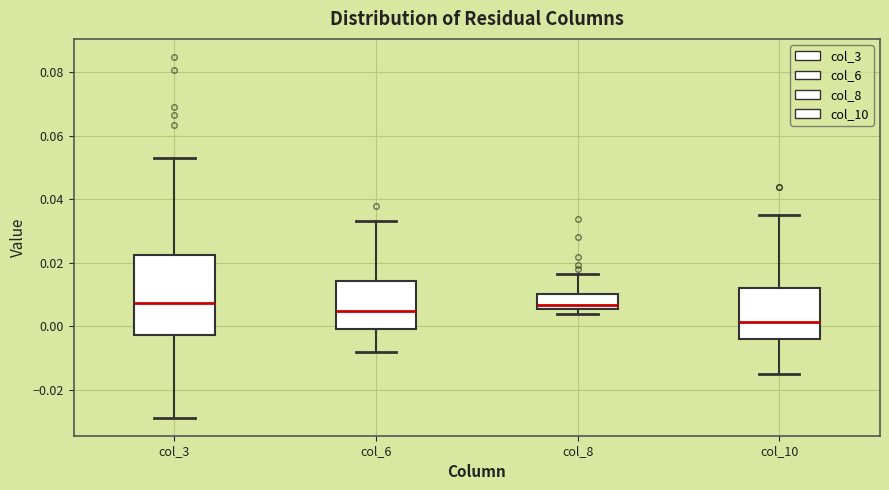

Reading left to right, transcribe this box plot: for each box, give where its median line is, the range the box spans, and where its two whiskers end, as read against the y-axis. The values are not printed on the chart, so give them approximately, as read against the axis.

col_3: median 0.008, box -0.002 to 0.022, whiskers -0.028 to 0.052
col_6: median 0.004, box 0.000 to 0.014, whiskers -0.008 to 0.034
col_8: median 0.006 (just above the box's lower edge), box 0.006 to 0.010, whiskers 0.004 to 0.016
col_10: median 0.002, box -0.004 to 0.012, whiskers -0.014 to 0.036